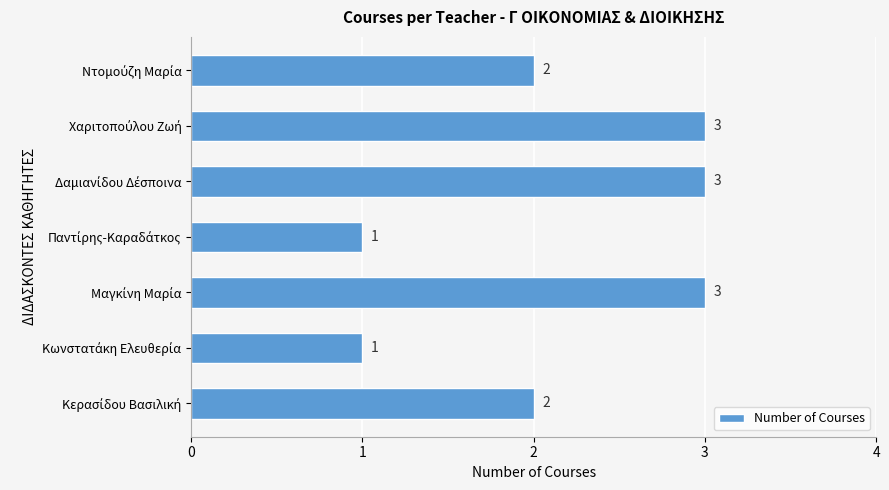

Reading bottom to top, extract all data points from this chart.

2	1	3	1	3	3	2